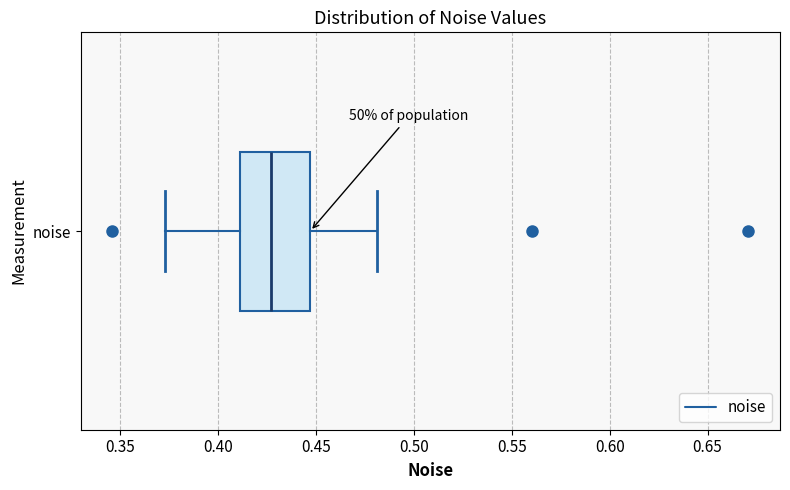

Where is the right edge of the box for noise on the x-axis? The values are not printed on the chart, so give them approximately, as read against the axis.

0.445